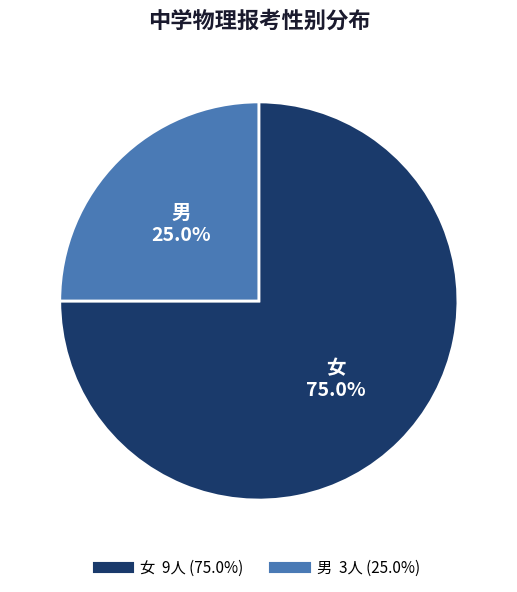

To the nearest percent, what is the combined percentage of 女 and 男?

100%